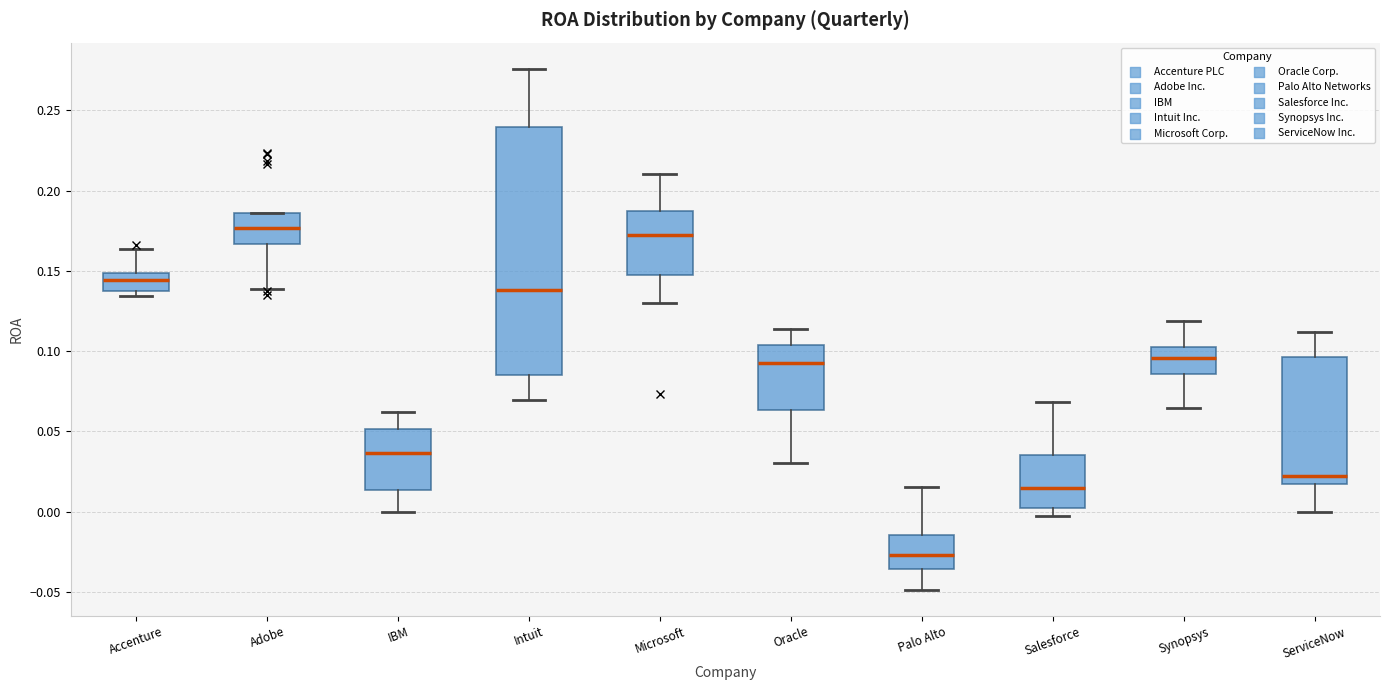

Reading left to right, read every box against the y-axis: the position of its median line, the range the box covers, and the ends of its whiskers. The values are not printed on the chart, so give them approximately, as read against the axis.

Accenture: median 0.145, box 0.140 to 0.150, whiskers 0.135 to 0.165
Adobe: median 0.175, box 0.165 to 0.185, whiskers 0.140 to 0.185
IBM: median 0.035, box 0.015 to 0.050, whiskers 0.000 to 0.060
Intuit: median 0.140, box 0.085 to 0.240, whiskers 0.070 to 0.275
Microsoft: median 0.170, box 0.145 to 0.185, whiskers 0.130 to 0.210
Oracle: median 0.090, box 0.065 to 0.105, whiskers 0.030 to 0.115
Palo Alto: median -0.025, box -0.035 to -0.015, whiskers -0.050 to 0.015
Salesforce: median 0.015, box 0.000 to 0.035, whiskers -0.005 to 0.070
Synopsys: median 0.095, box 0.085 to 0.105, whiskers 0.065 to 0.120
ServiceNow: median 0.020, box 0.015 to 0.095, whiskers 0.000 to 0.110